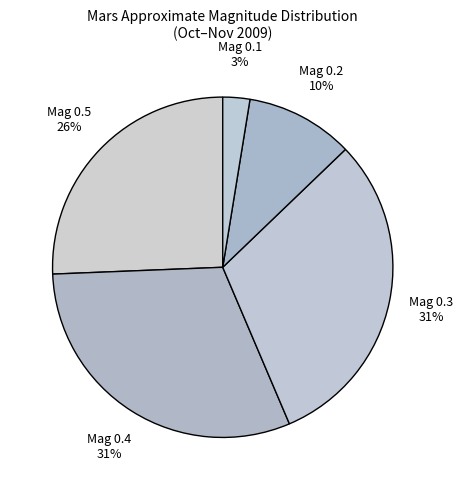

Is there any slice that represents more than half of the pie?

No